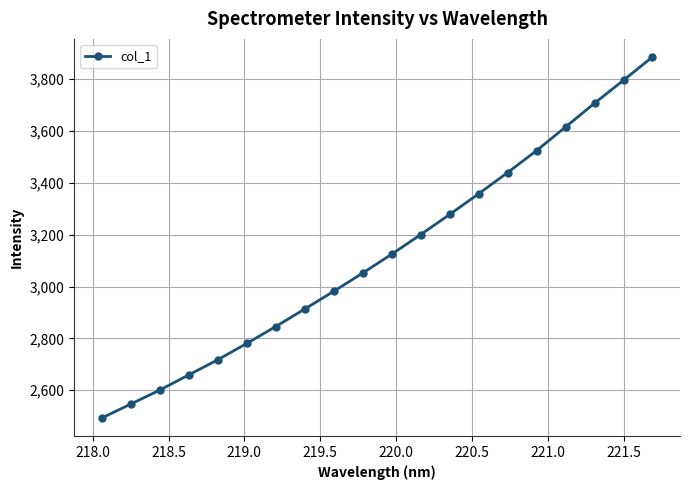

Is this an area chart (filled region under the line)?

No